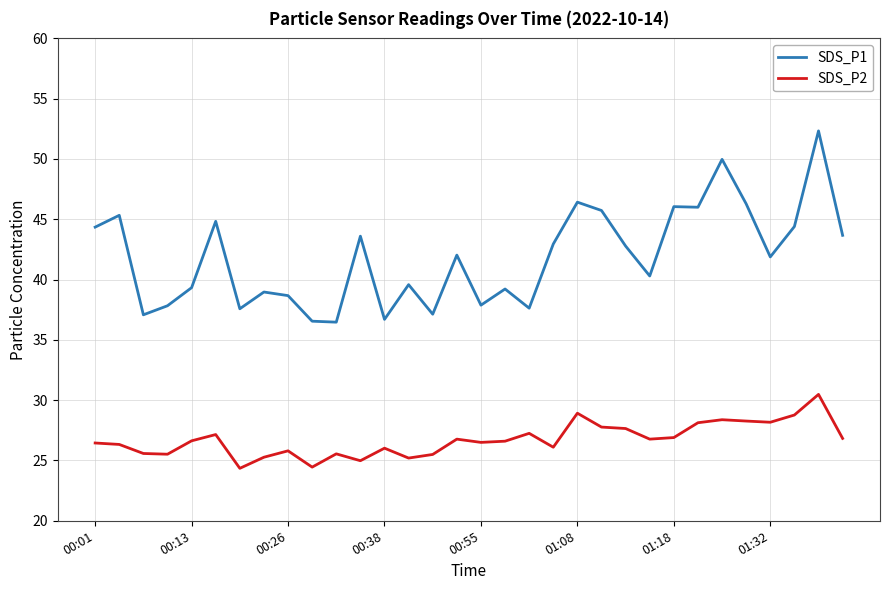

Does the chart have visible grid lines?

Yes